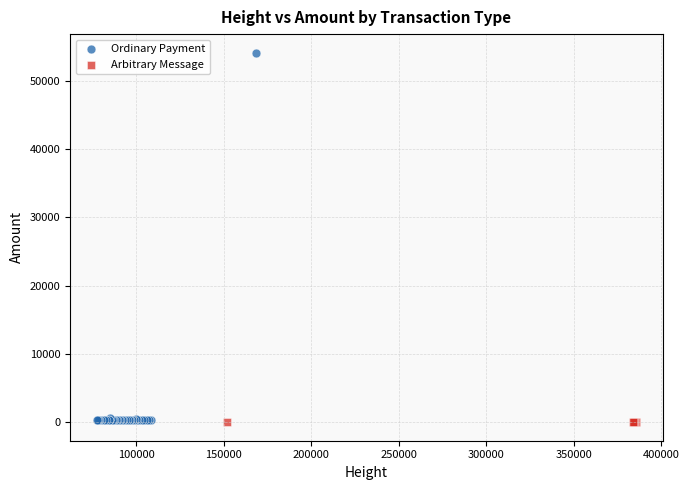

Which series contains the highest Y value?

Ordinary Payment